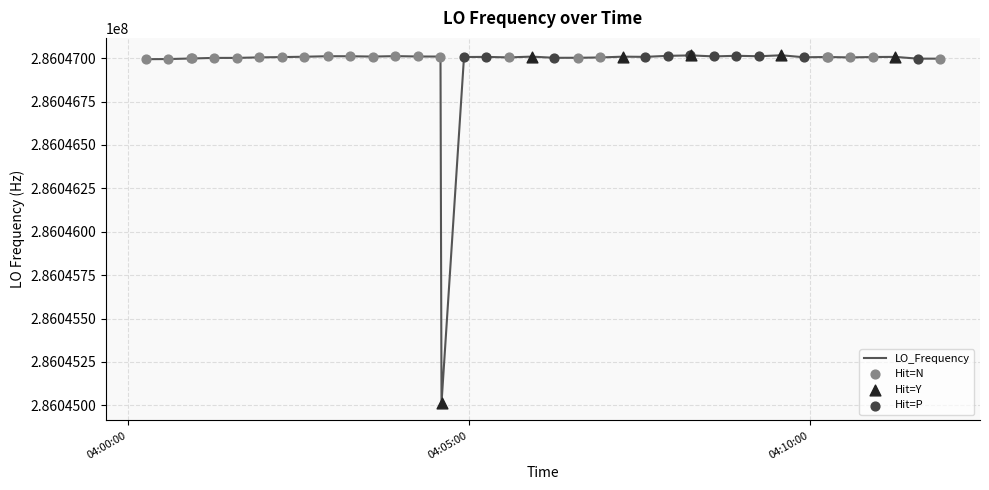

What is the difference between the maximum and minimum values?

2004.2